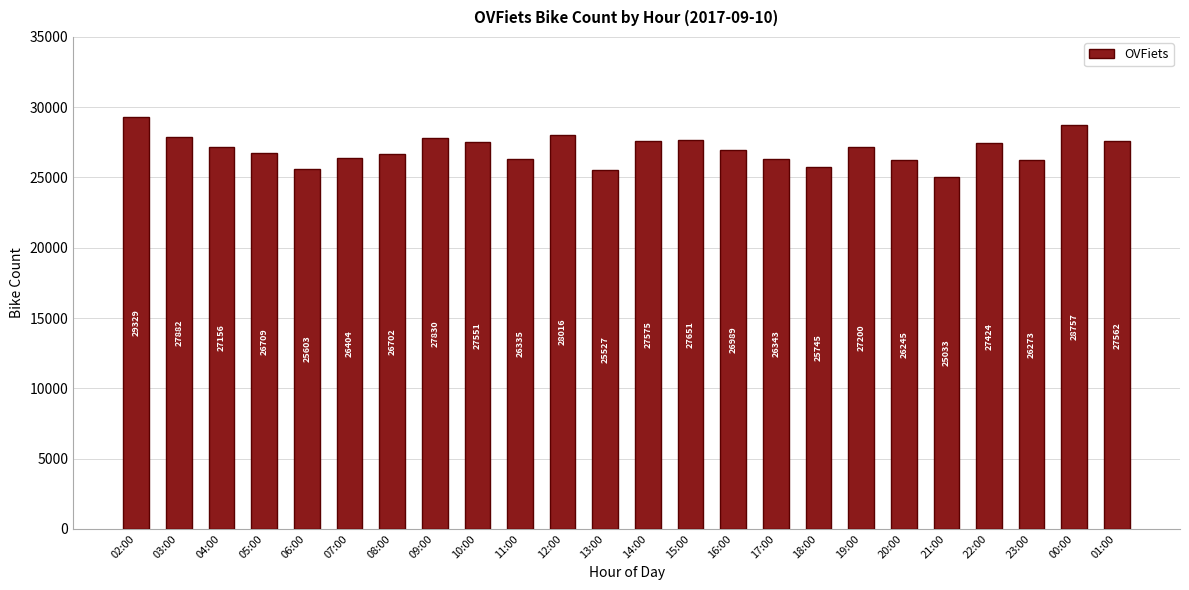

Rank the categories by value from lowest to highest.

21:00, 13:00, 06:00, 18:00, 20:00, 23:00, 11:00, 17:00, 07:00, 08:00, 05:00, 16:00, 04:00, 19:00, 22:00, 10:00, 01:00, 14:00, 15:00, 09:00, 03:00, 12:00, 00:00, 02:00